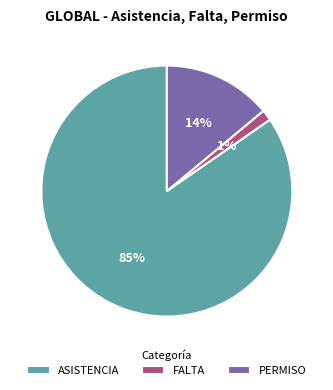

Approximately how many times larger is the value at ASISTENCIA compared to PERMISO?

6.1